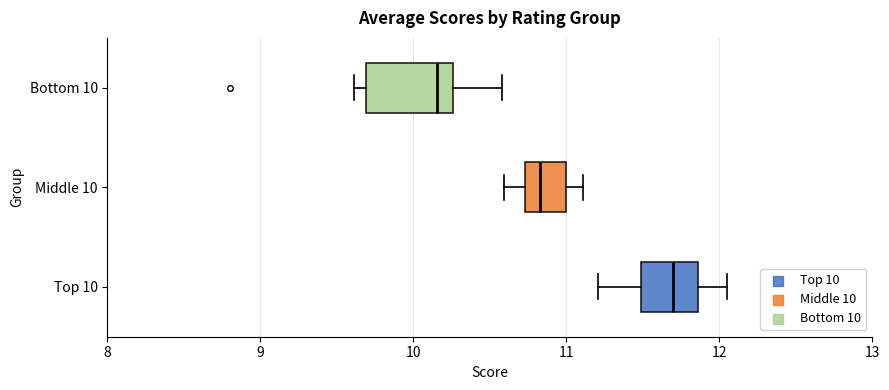

Reading bottom to top, read every box against the x-axis: the position of its median line, the range the box covers, and the ends of its whiskers. The values are not printed on the chart, so give them approximately, as read against the axis.

Top 10: median 11.7, box 11.5 to 11.9, whiskers 11.2 to 12.1
Middle 10: median 10.8, box 10.7 to 11.0, whiskers 10.6 to 11.1
Bottom 10: median 10.2, box 9.7 to 10.3, whiskers 9.6 to 10.6